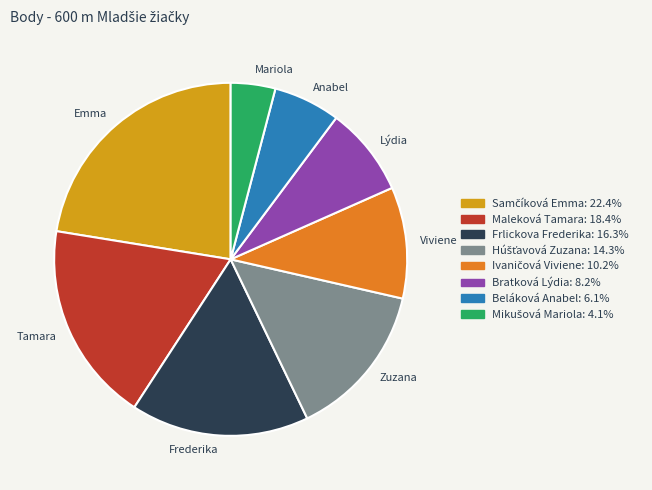

Which category has the biggest portion of the pie?

Emma